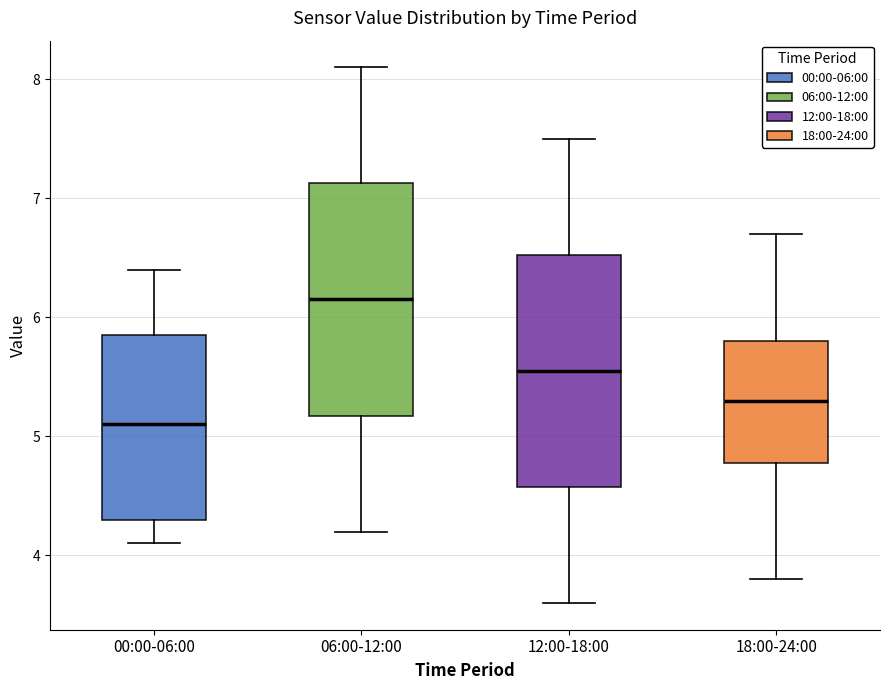

Reading left to right, read every box against the y-axis: the position of its median line, the range the box covers, and the ends of its whiskers. The values are not printed on the chart, so give them approximately, as read against the axis.

00:00-06:00: median 5.1, box 4.3 to 5.9, whiskers 4.1 to 6.4
06:00-12:00: median 6.2, box 5.2 to 7.1, whiskers 4.2 to 8.1
12:00-18:00: median 5.6, box 4.6 to 6.5, whiskers 3.6 to 7.5
18:00-24:00: median 5.3, box 4.8 to 5.8, whiskers 3.8 to 6.7